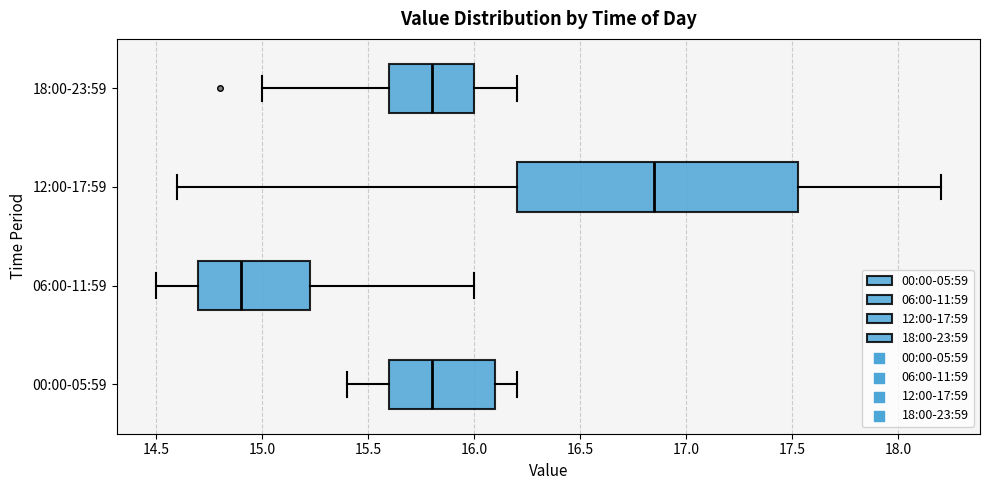

Which box has the furthest to the left median line?

06:00-11:59